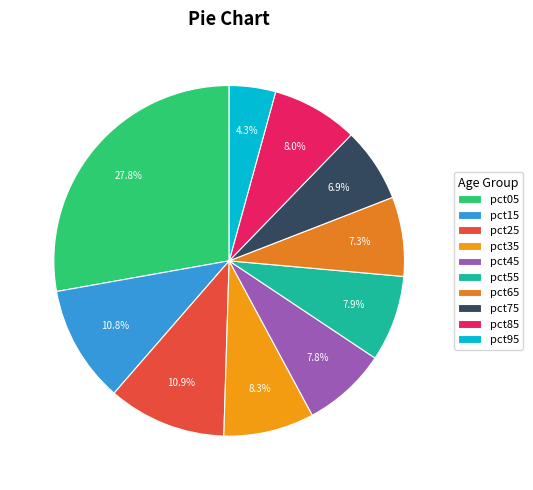

What is the smallest slice in the pie chart?

pct95